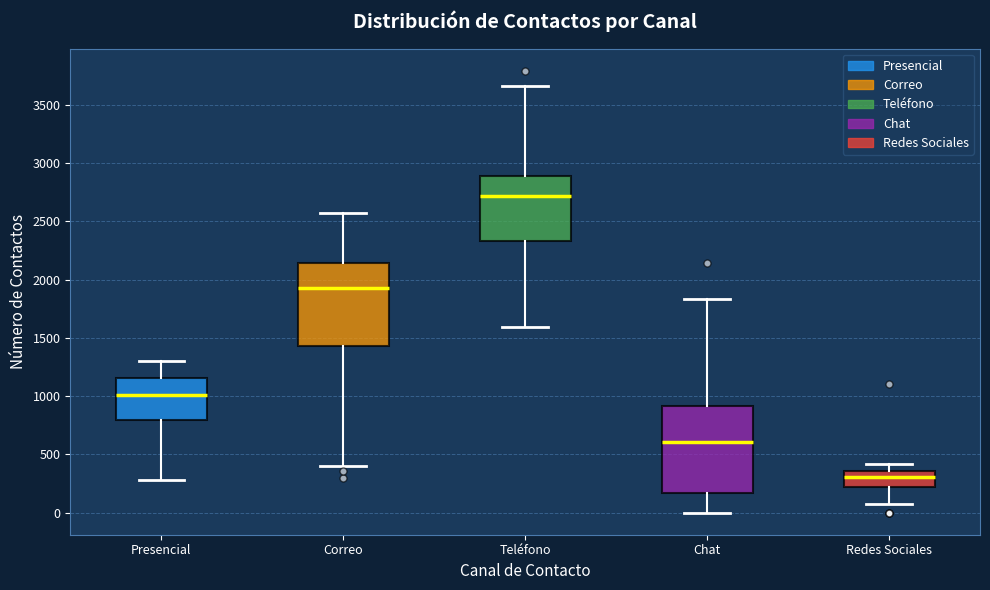

Where does the upper whisker of the box for Correo end on the y-axis? The values are not printed on the chart, so give them approximately, as read against the axis.

2550